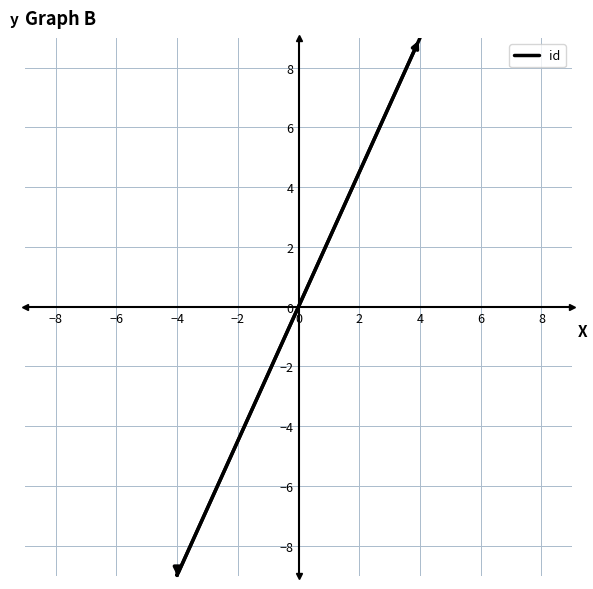

Is it true that the value at 4 is 16.0?

False